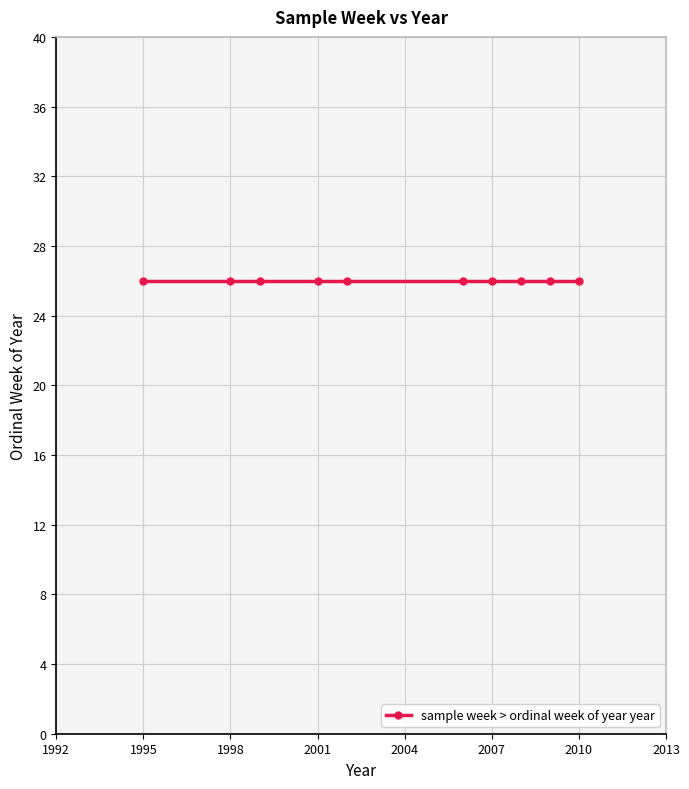

How many values are below 2006?

5